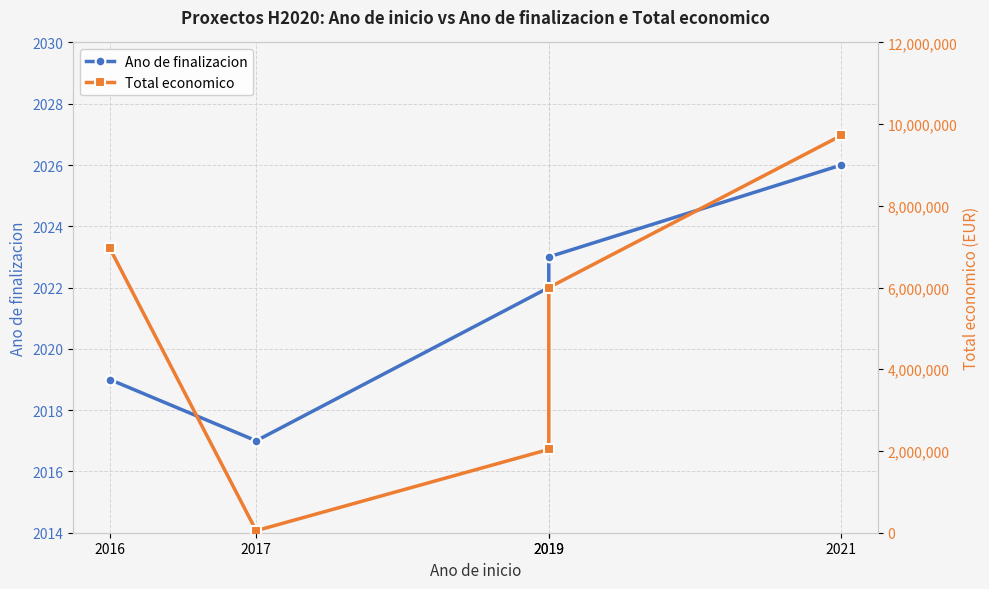

What is the difference between the maximum and minimum values in the Total economico series?

9674763